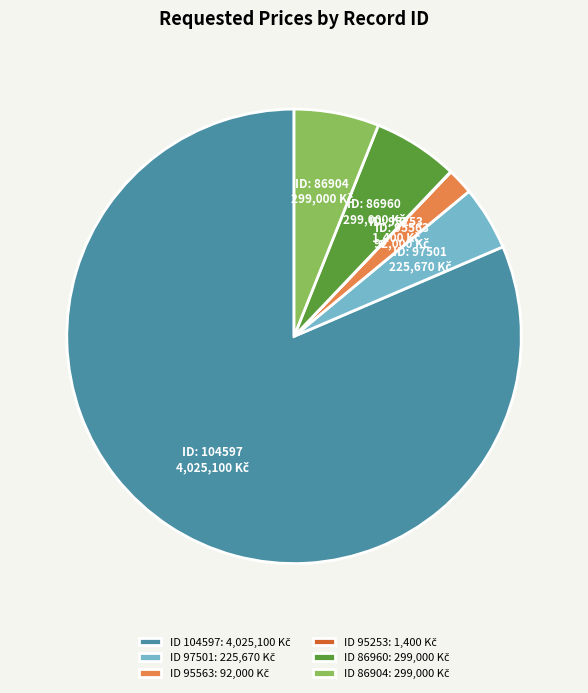

Is there any slice that represents more than half of the pie?

Yes